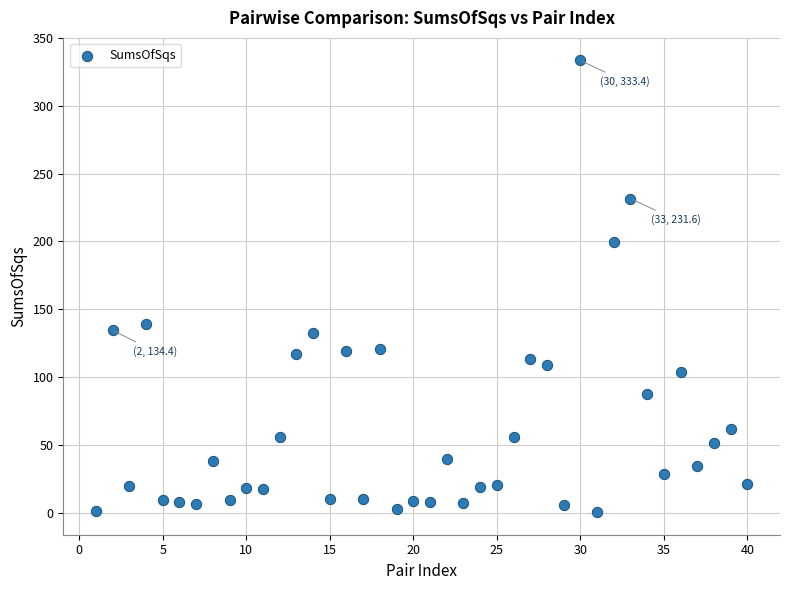

What Y value in the scatter plot is closest to 166?

139.3